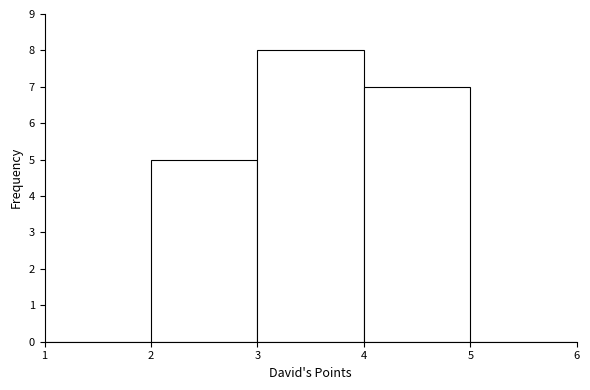

Reading left to right, transcribe this chart: for each bar, give the range it covers on the x-axis and its height. The values are not printed on the chart, so give them approximately, as read against the axis.

1 to 2: 0
2 to 3: 5
3 to 4: 8
4 to 5: 7
5 to 6: 0